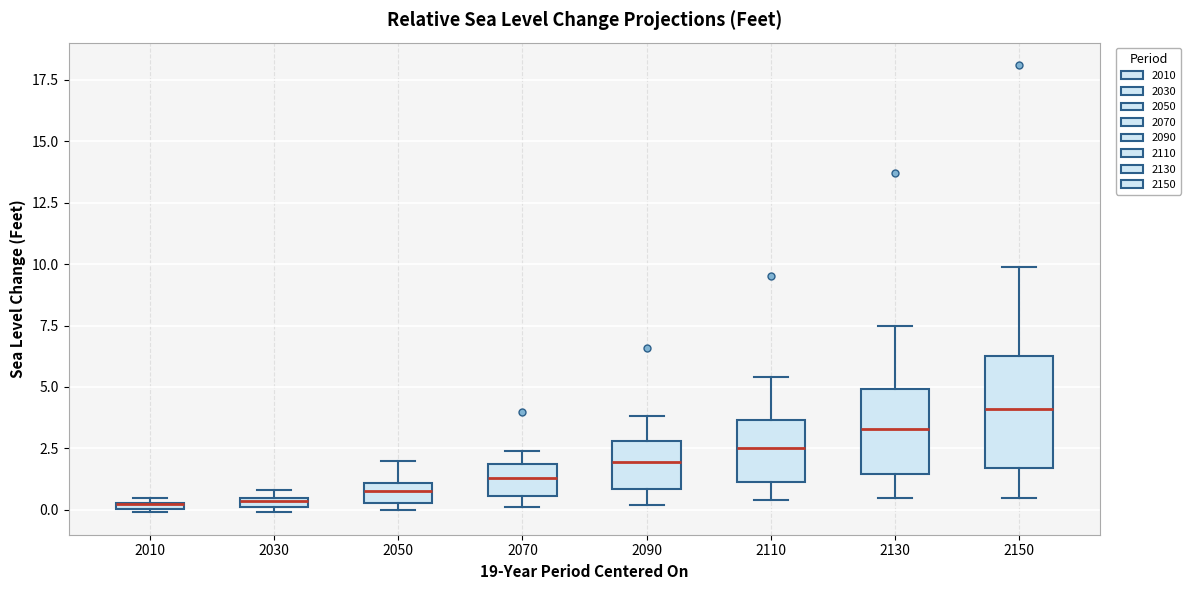

Comparing the boxes themselves (not the whiskers), which one is the tallest?

2150